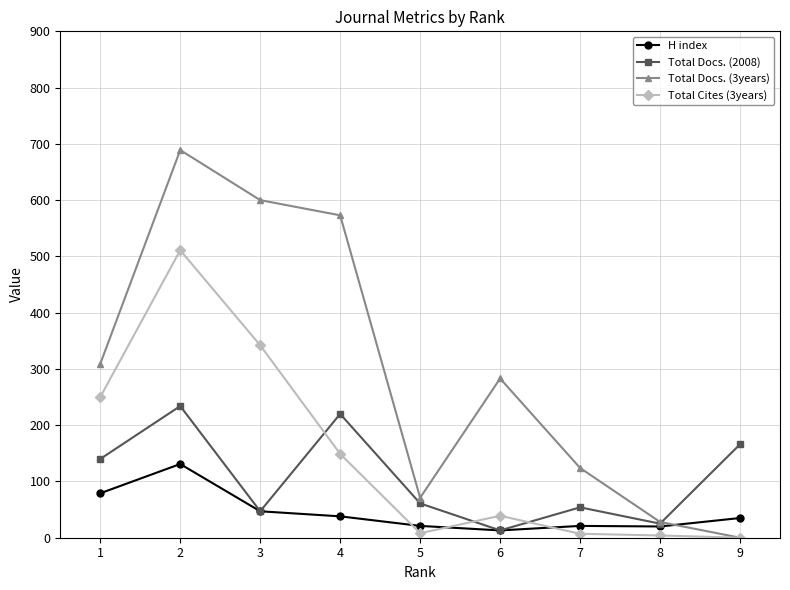

Does the chart have visible grid lines?

Yes